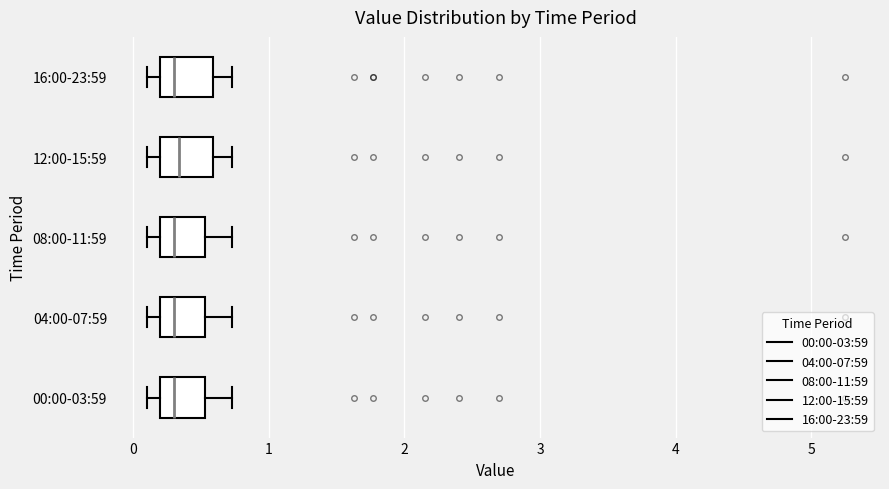

Reading bottom to top, transcribe this box plot: for each box, give where its median line is, the range the box spans, and where its two whiskers end, as read against the x-axis. The values are not printed on the chart, so give them approximately, as read against the axis.

00:00-03:59: median 0.3, box 0.2 to 0.5, whiskers 0.1 to 0.7
04:00-07:59: median 0.3, box 0.2 to 0.5, whiskers 0.1 to 0.7
08:00-11:59: median 0.3, box 0.2 to 0.5, whiskers 0.1 to 0.7
12:00-15:59: median 0.3, box 0.2 to 0.6, whiskers 0.1 to 0.7
16:00-23:59: median 0.3, box 0.2 to 0.6, whiskers 0.1 to 0.7